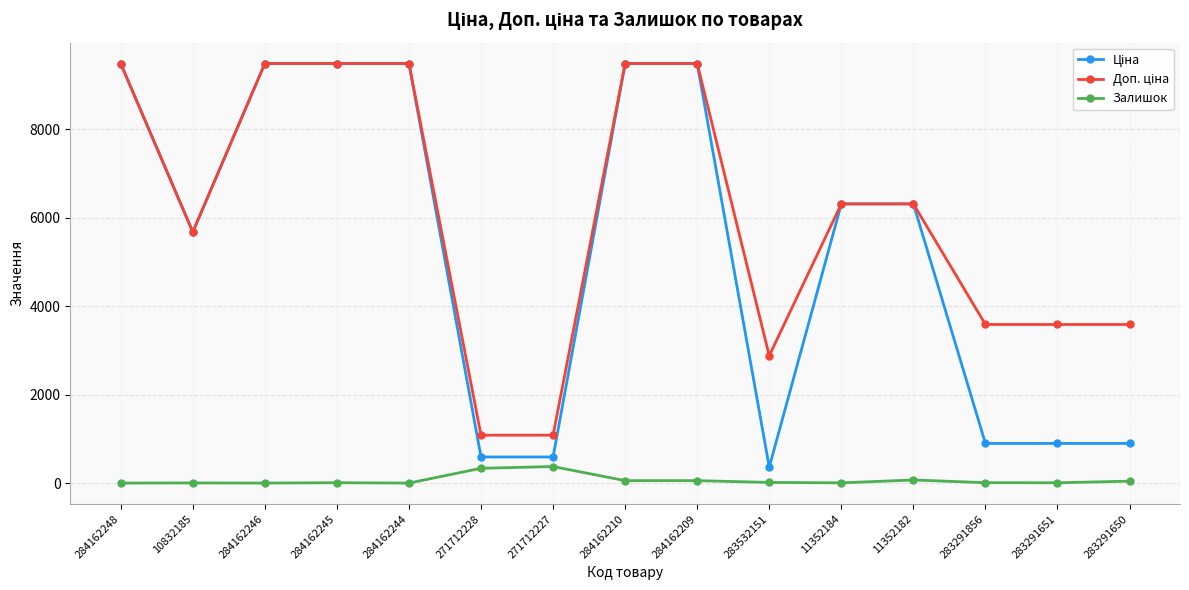

The value of Залишок at 284162246 is 0.0. True or false?

True